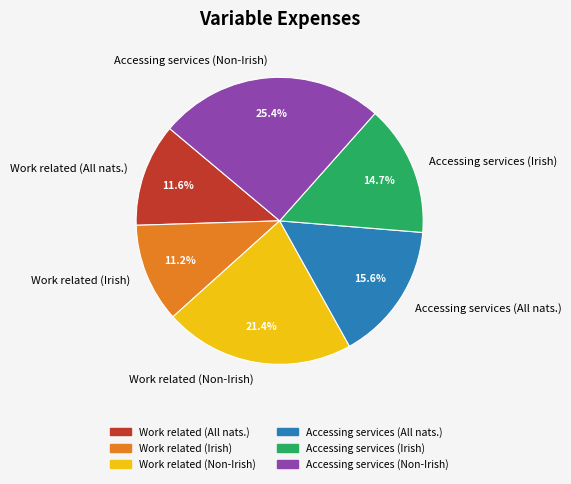

Is Accessing services (Irish) the majority of the pie?

No